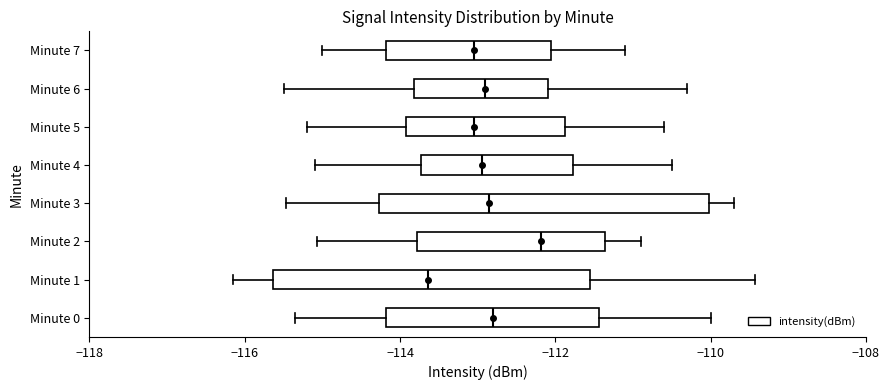

Which box's median line is the furthest to the right?

Minute 2